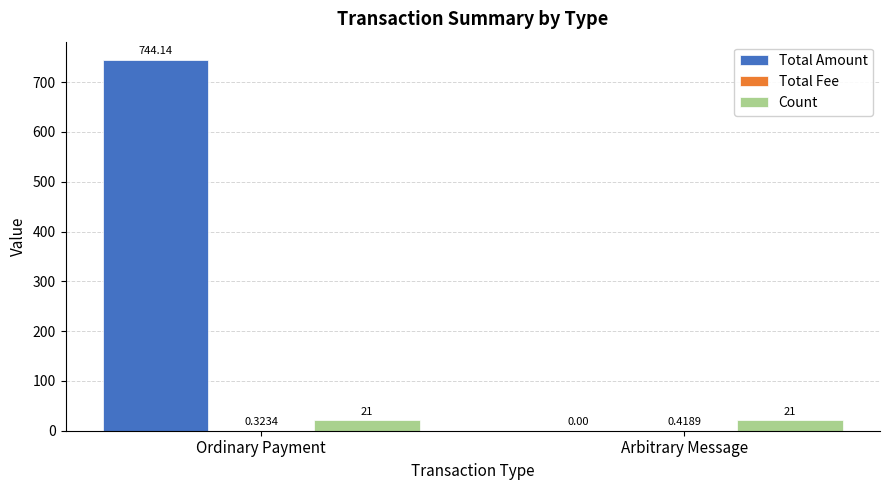

Between Ordinary Payment and Arbitrary Message, which series saw the biggest shift?

Total Amount